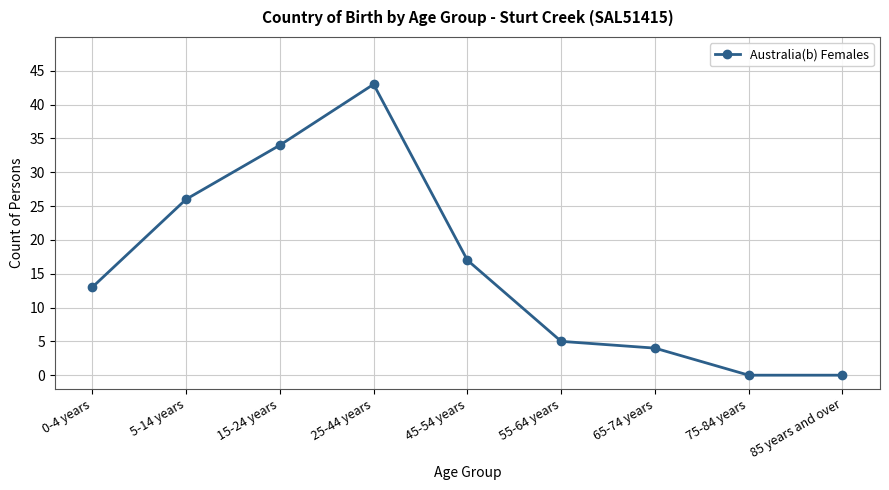

The value at 85 years and over is 24. True or false?

False